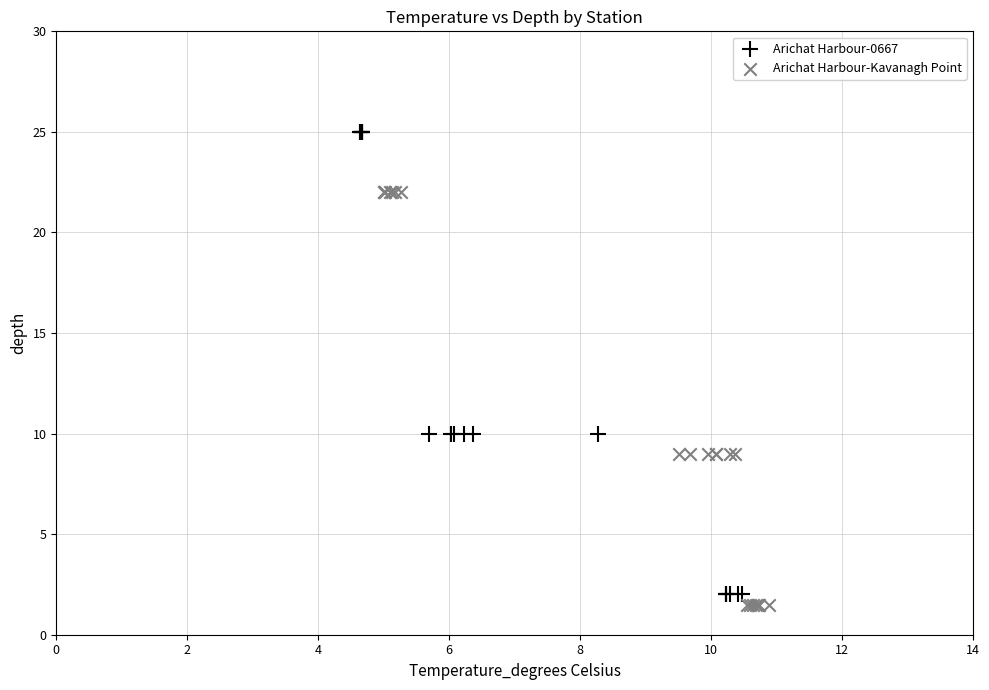

Which series contains the highest Y value?

Arichat Harbour-0667